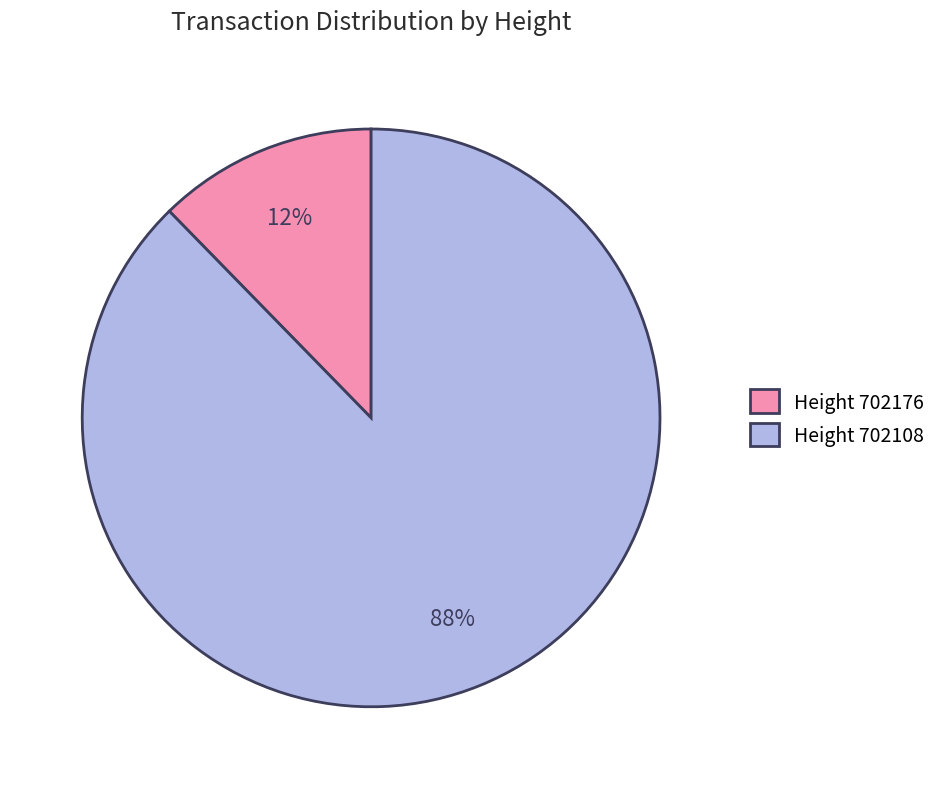

What percentage is the Height 702108 slice, to the nearest percent?

88%